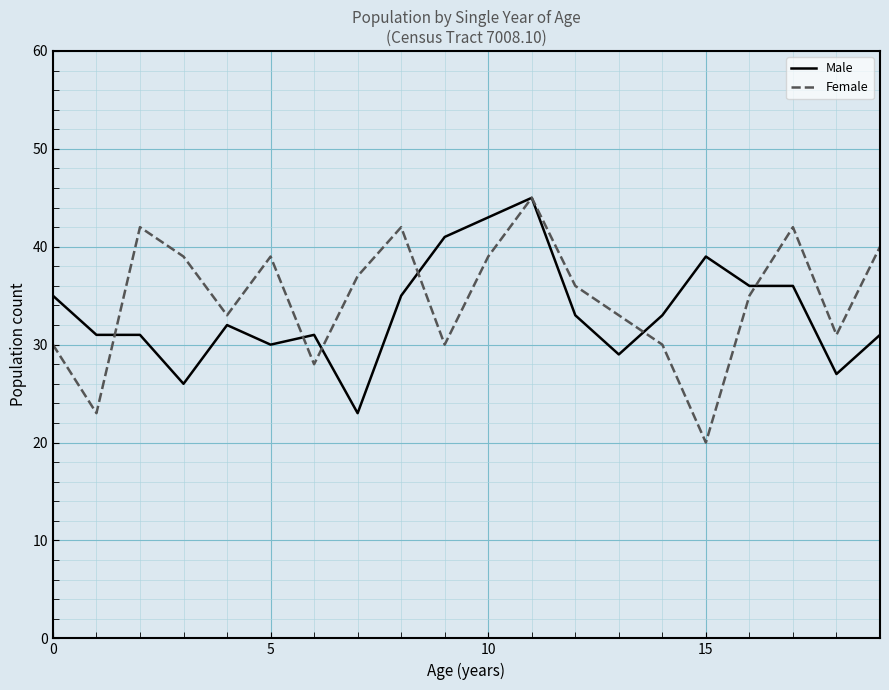

Which series has the largest range (max minus min)?

Female